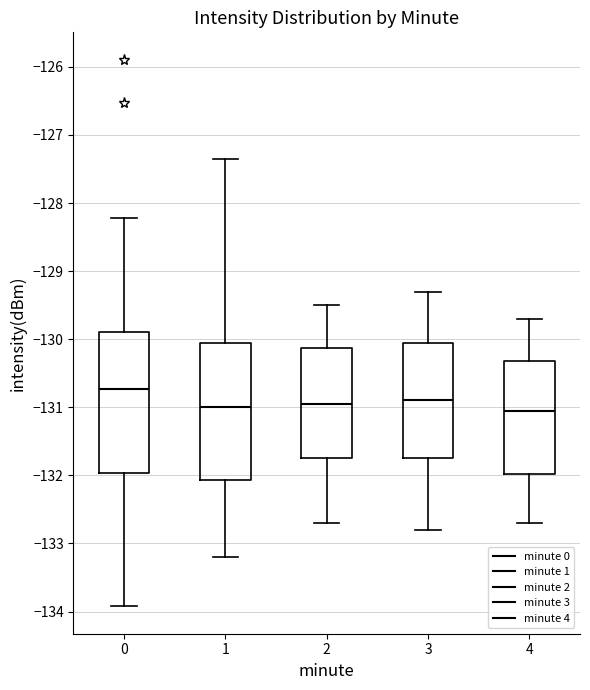

Reading left to right, transcribe this box plot: for each box, give where its median line is, the range the box spans, and where its two whiskers end, as read against the y-axis. The values are not printed on the chart, so give them approximately, as read against the axis.

0: median -130.7, box -132.0 to -129.9, whiskers -133.9 to -128.2
1: median -131.0, box -132.1 to -130.1, whiskers -133.2 to -127.4
2: median -130.9, box -131.7 to -130.1, whiskers -132.7 to -129.5
3: median -130.9, box -131.7 to -130.0, whiskers -132.8 to -129.3
4: median -131.0, box -132.0 to -130.3, whiskers -132.7 to -129.7